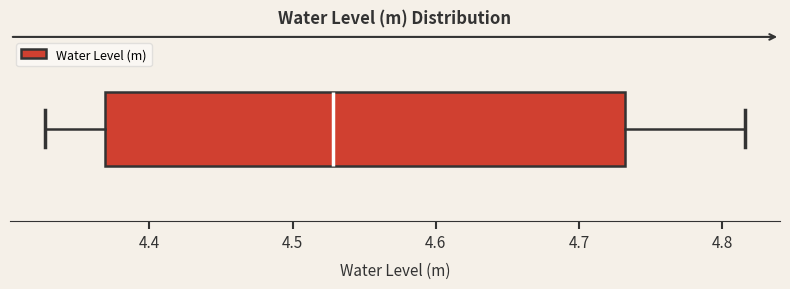

Read this box plot against the x-axis: the position of the median line, the range covered by the box, and the ends of both whiskers. The values are not printed on the chart, so give them approximately, as read against the axis.

median 4.53, box 4.37 to 4.73, whiskers 4.33 to 4.82